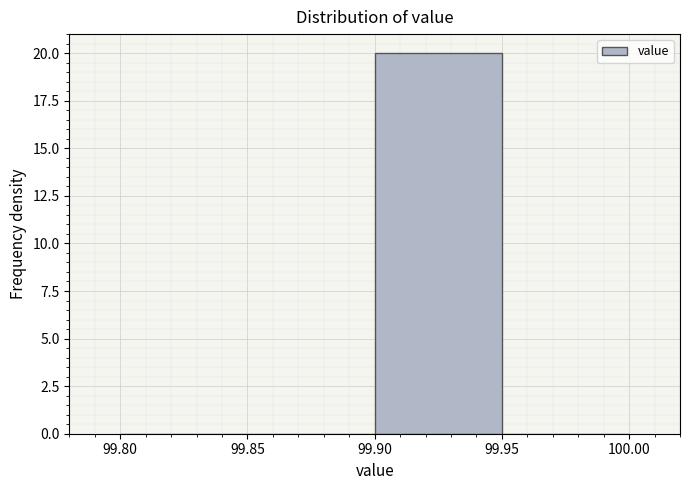

What is the height of the bar covering 99.90 to 99.95 on the x-axis? The values are not printed on the chart, so give them approximately, as read against the axis.

20